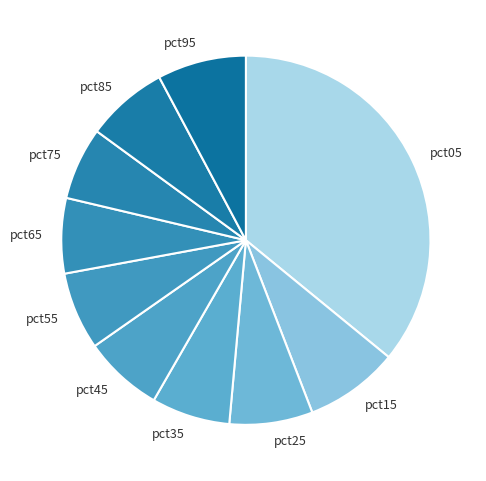

What is the largest slice in the pie chart?

pct05